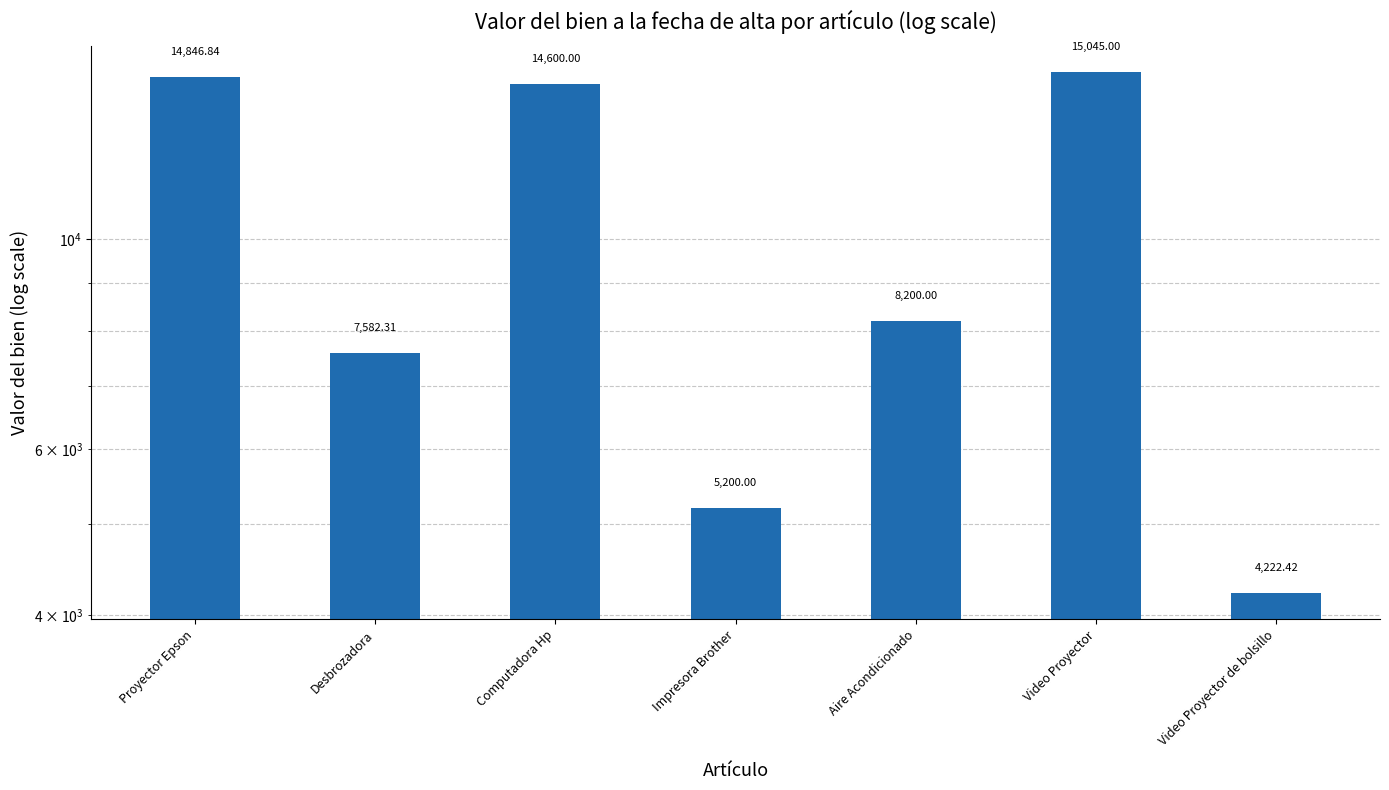

What is the sum of the values at Video Proyector de bolsillo and Video Proyector?

19267.4